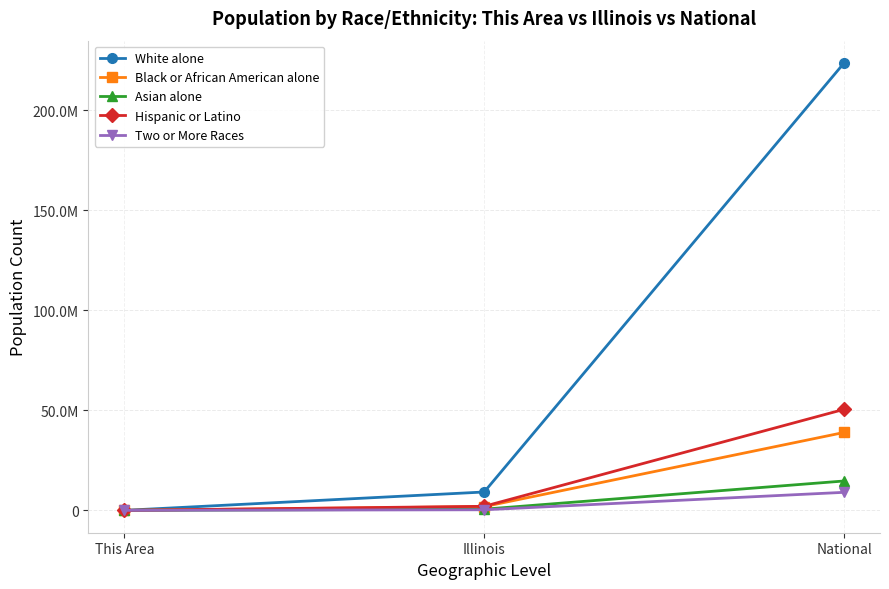

At National, list the series in order from largest to smallest.

White alone, Hispanic or Latino, Black or African American alone, Asian alone, Two or More Races